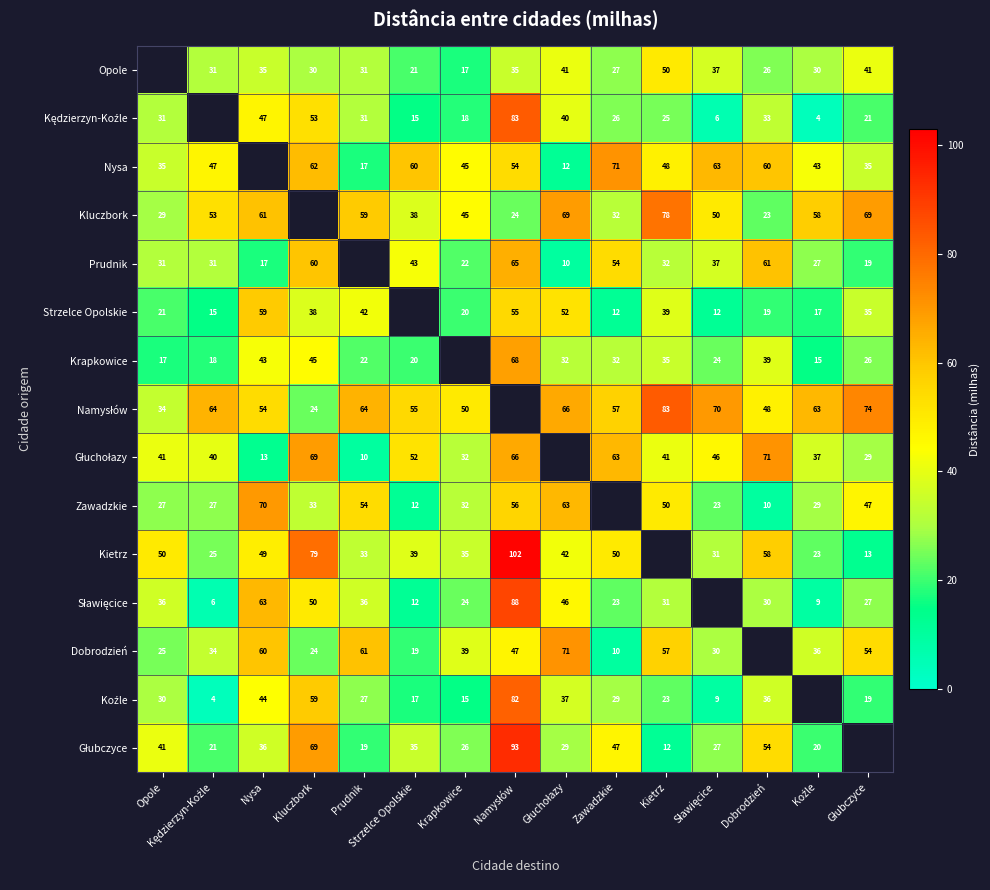

The Zawadzkie series shows 33 at Kluczbork. True or false?

True